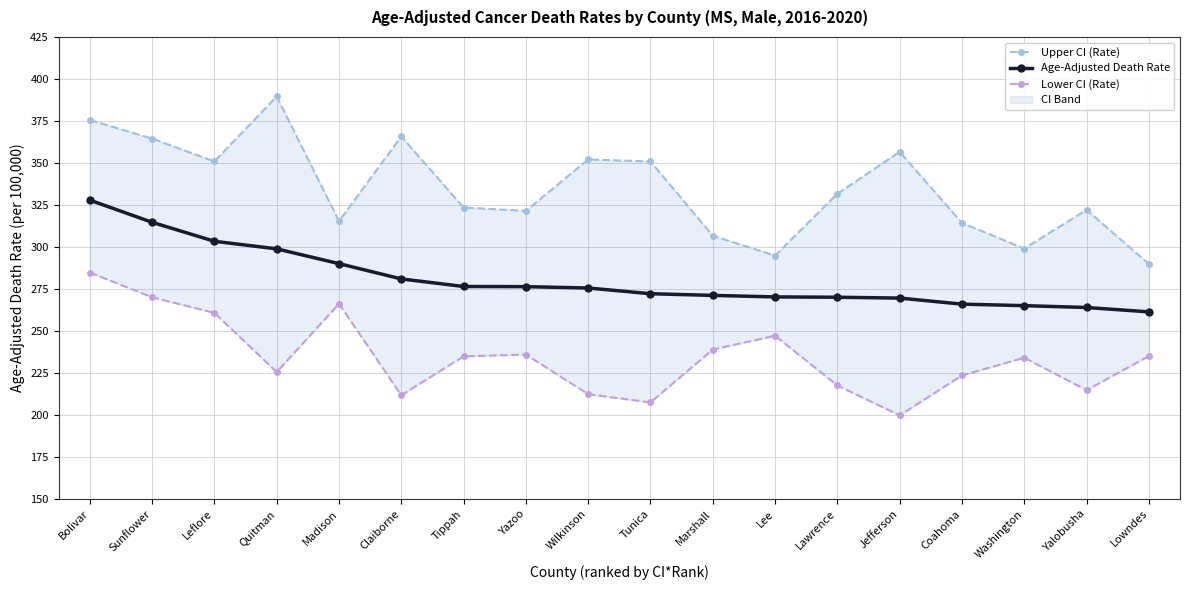

Is this an area chart (filled region under the line)?

No